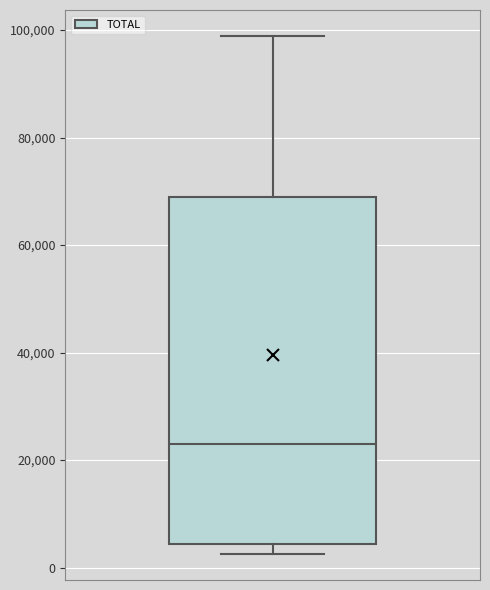

Read this box plot against the y-axis: the position of the median line, the range covered by the box, and the ends of both whiskers. The values are not printed on the chart, so give them approximately, as read against the axis.

median 24000, box 4000 to 70000, whiskers 2000 to 98000